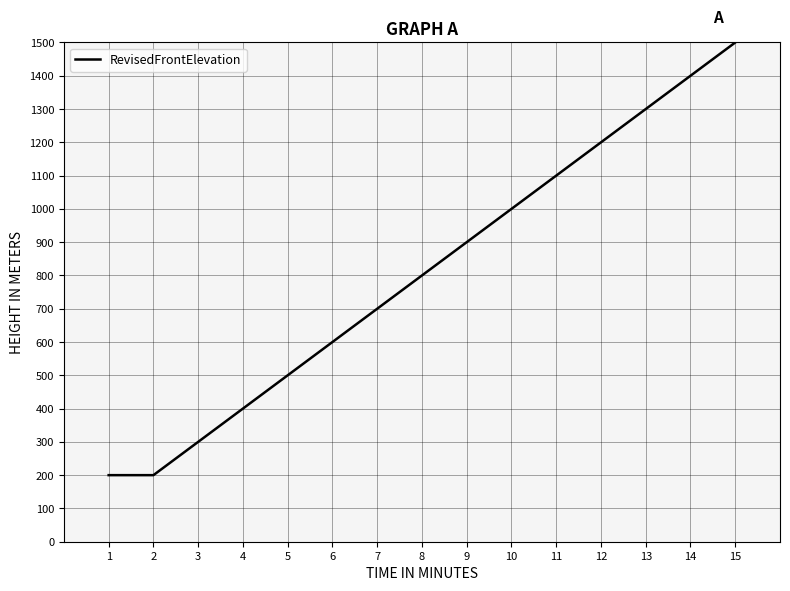

Which has a higher value, 15 or 13?

15